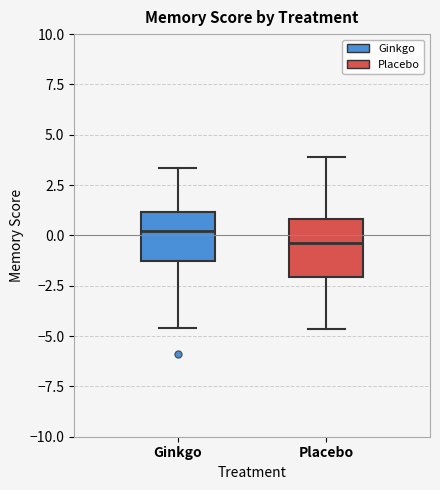

Where does the upper whisker of the box for Placebo end on the y-axis? The values are not printed on the chart, so give them approximately, as read against the axis.

4.0